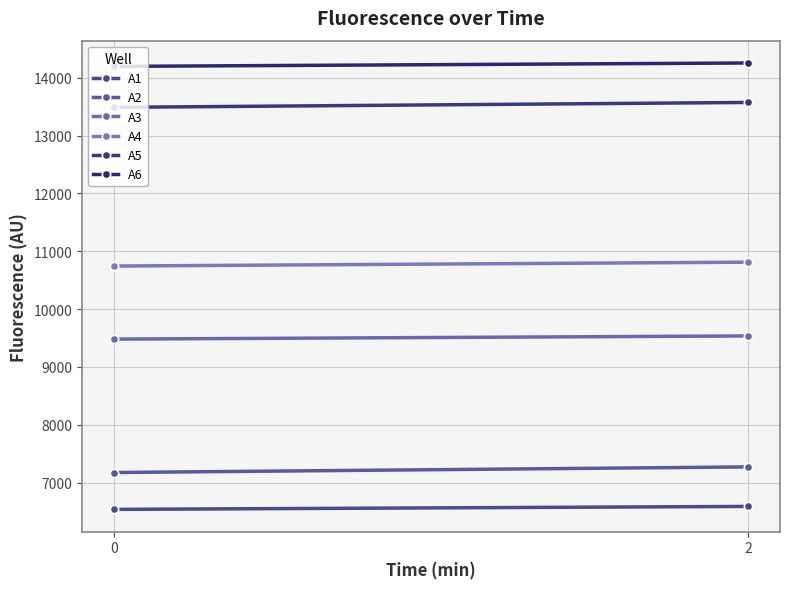

At 2, list the series in order from smallest to largest.

A1, A2, A3, A4, A5, A6